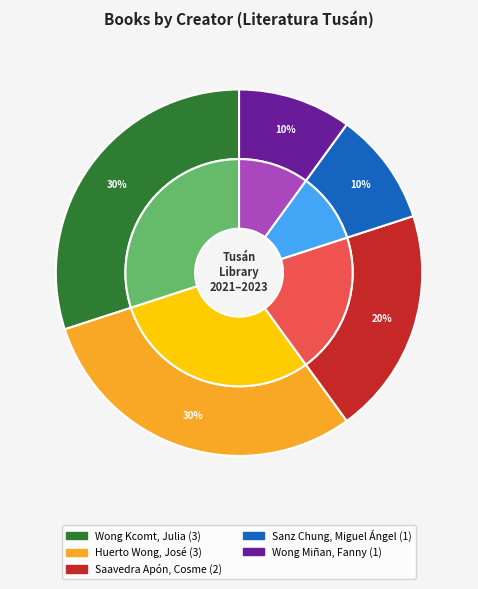

Count the number of slices in the pie.

6